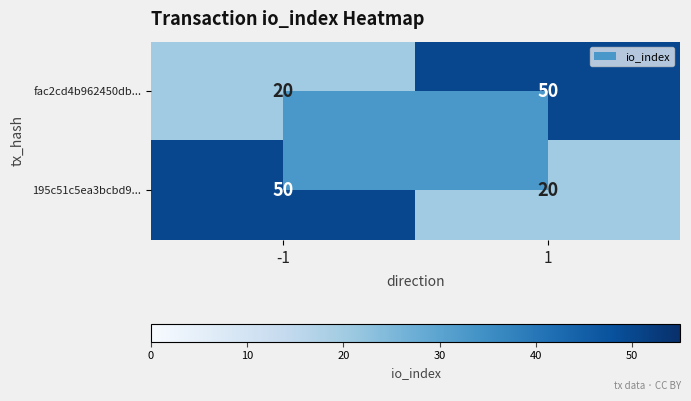

Read the fac2cd4b962450db... value at 1.

50